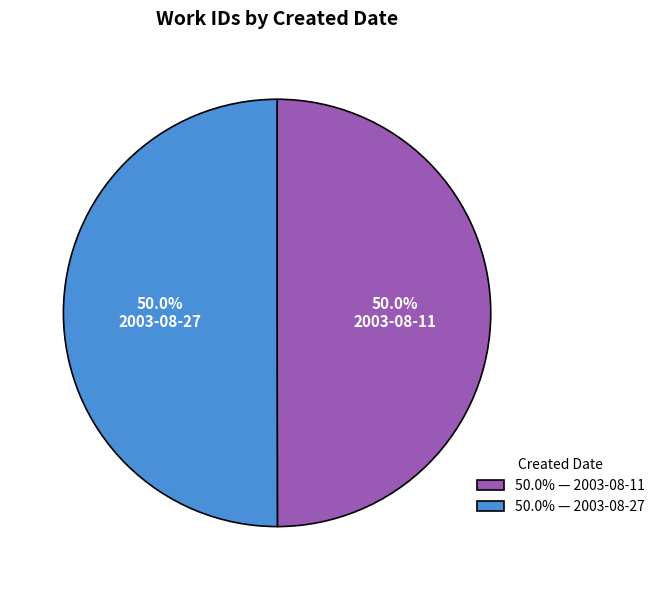

What percentage is NOT represented by 2003-08-27?

50.0%